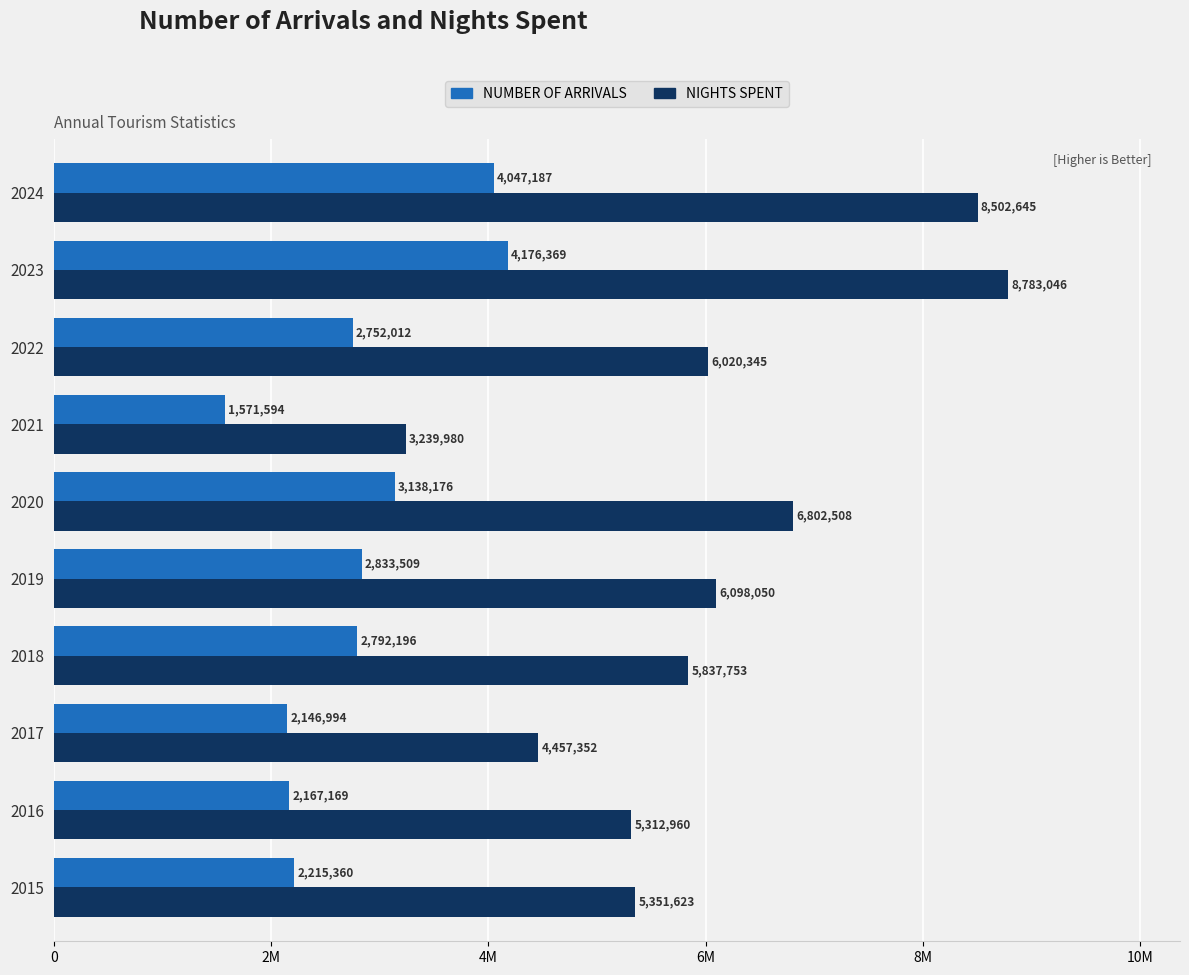

What is the smallest value displayed?

1571594